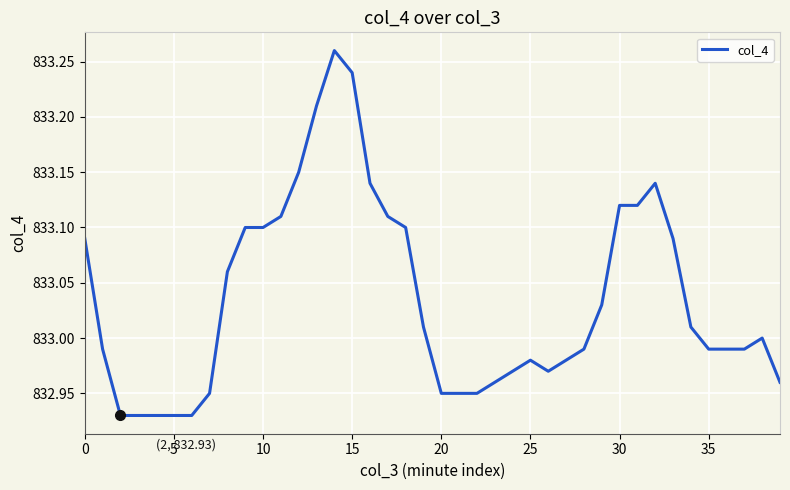

How many values are below 833?

20